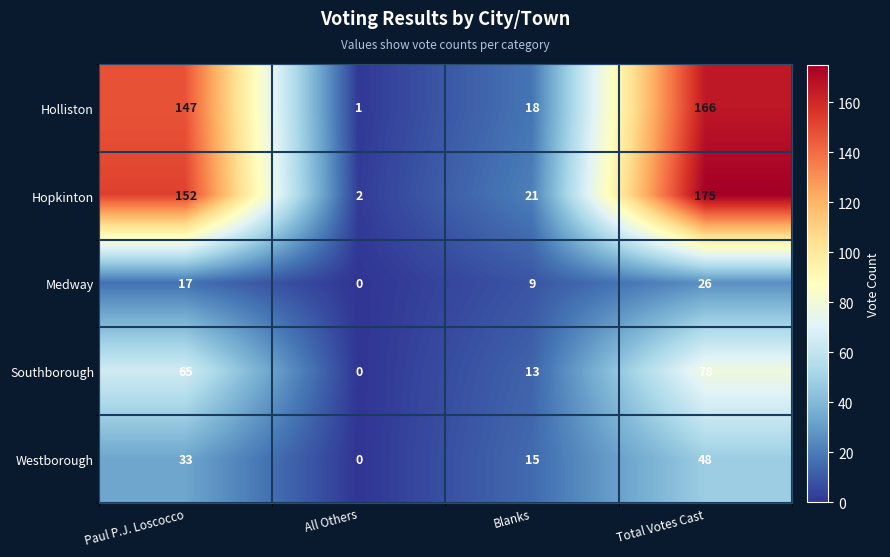

Which category has the highest value in the Hopkinton series?

Total Votes Cast